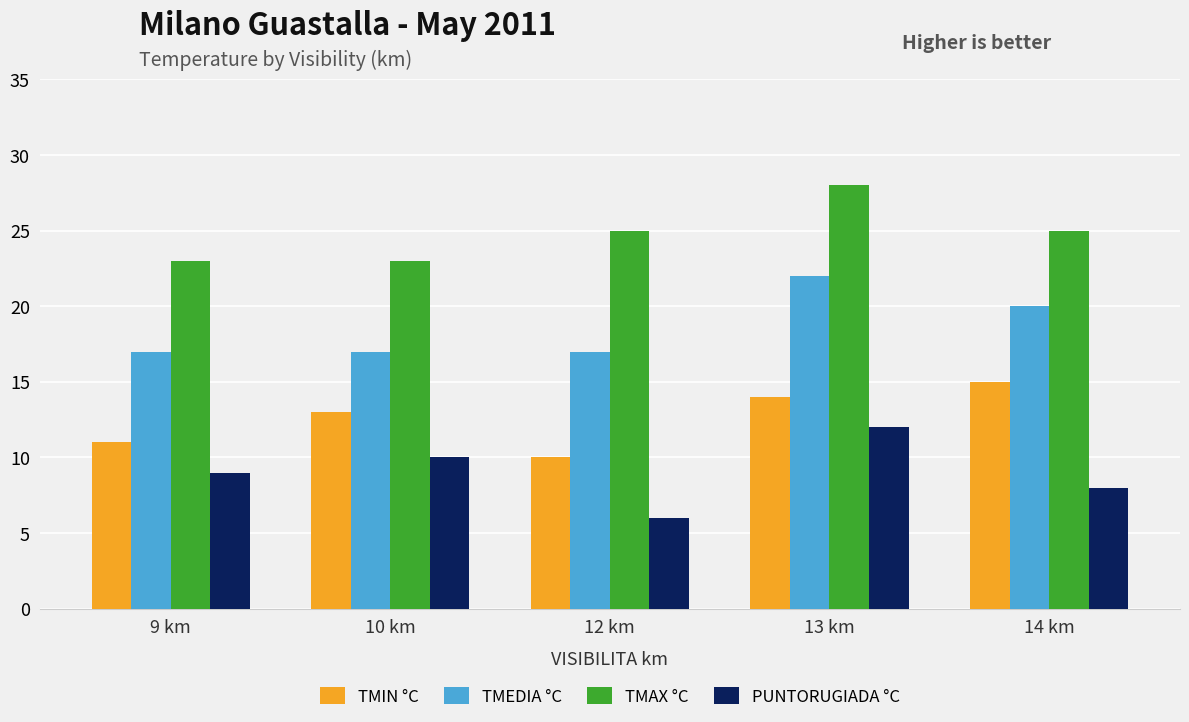

What is the value of the TMAX °C bar at the 2nd from the left?

23